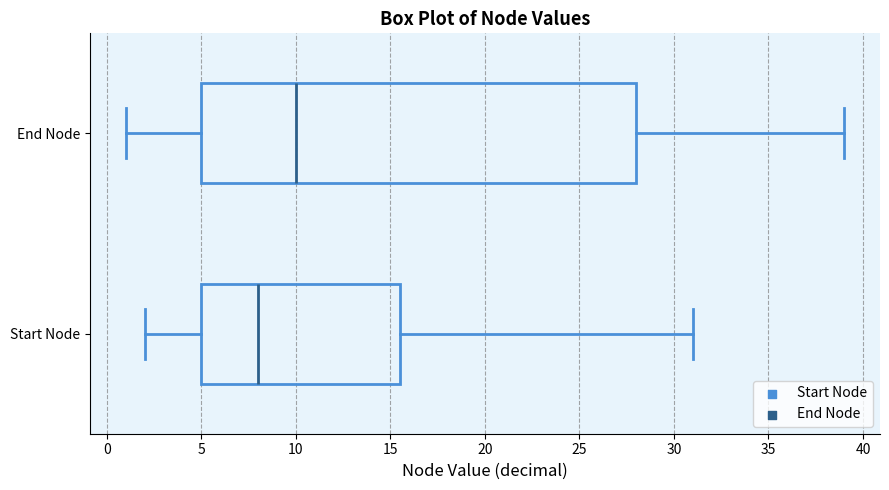

Reading bottom to top, transcribe this box plot: for each box, give where its median line is, the range the box spans, and where its two whiskers end, as read against the x-axis. The values are not printed on the chart, so give them approximately, as read against the axis.

Start Node: median 8.0, box 5.0 to 15.5, whiskers 2.0 to 31.0
End Node: median 10.0, box 5.0 to 28.0, whiskers 1.0 to 39.0